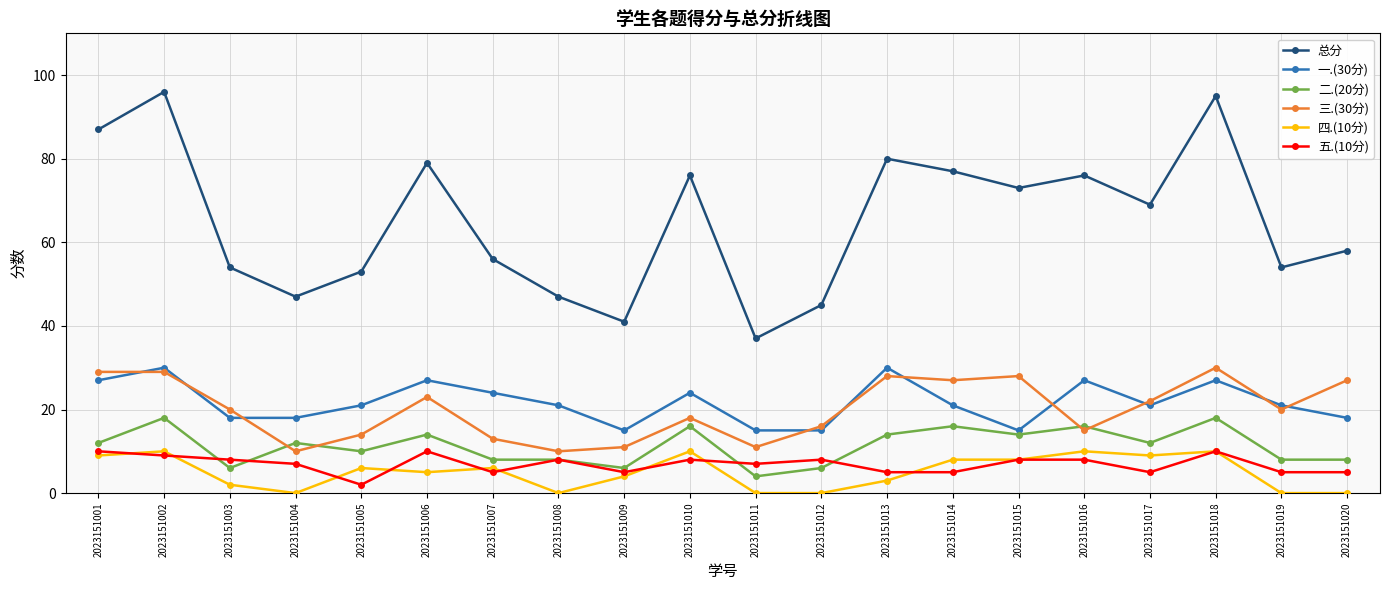

Reading left to right, what are all the values shown in this chart?

总分: 87	96	54	47	53	79	56	47	41	76	37	45	80	77	73	76	69	95	54	58
一.(30分): 27	30	18	18	21	27	24	21	15	24	15	15	30	21	15	27	21	27	21	18
二.(20分): 12	18	6	12	10	14	8	8	6	16	4	6	14	16	14	16	12	18	8	8
三.(30分): 29	29	20	10	14	23	13	10	11	18	11	16	28	27	28	15	22	30	20	27
四.(10分): 9	10	2	0	6	5	6	0	4	10	0	0	3	8	8	10	9	10	0	0
五.(10分): 10	9	8	7	2	10	5	8	5	8	7	8	5	5	8	8	5	10	5	5